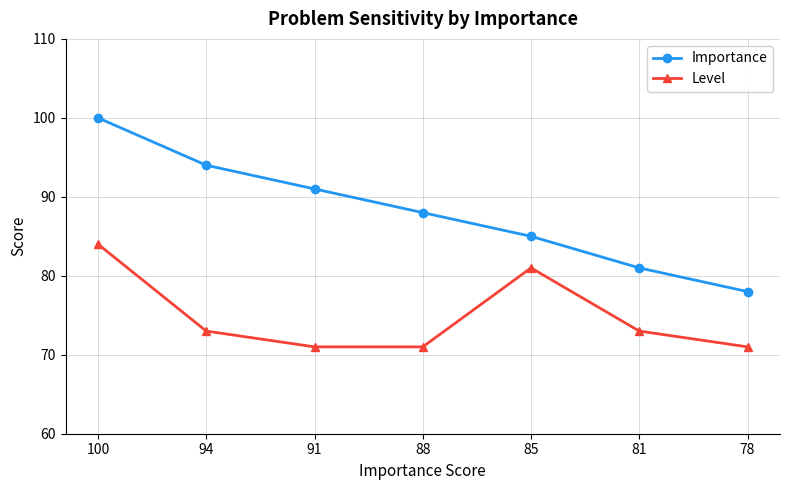

What is the spread (max minus min) of values at 85?

4